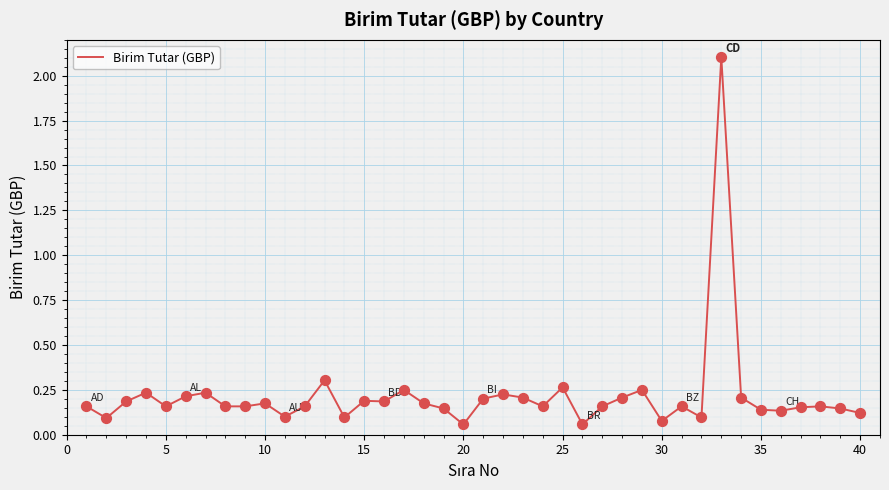

What is the difference between the maximum and minimum values?

2.0